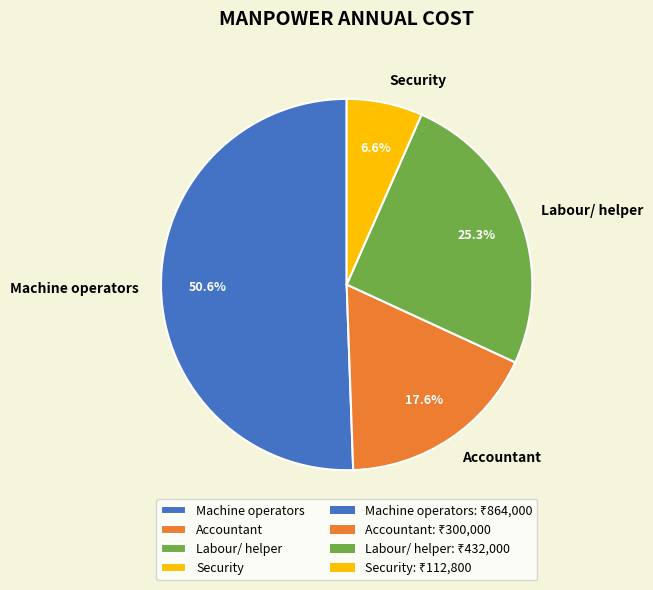

True or false: Machine operators accounts for 51% of the total.

True